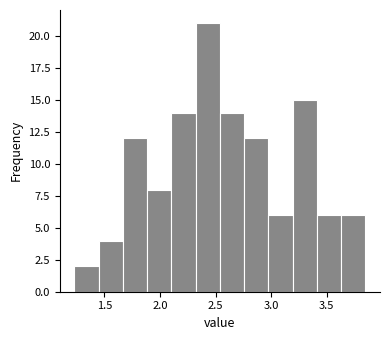

Reading left to right, transcribe this chart: for each bar, give the range it covers on the x-axis and its height. Neither the bar edges nor the heights are printed on the chart, so give them approximately, as read against the axes.

1.25 to 1.45: 2
1.45 to 1.65: 4
1.65 to 1.90: 12
1.90 to 2.10: 8
2.10 to 2.30: 14
2.30 to 2.55: 21
2.55 to 2.75: 14
2.75 to 3.00: 12
3.00 to 3.20: 6
3.20 to 3.40: 15
3.40 to 3.65: 6
3.65 to 3.85: 6